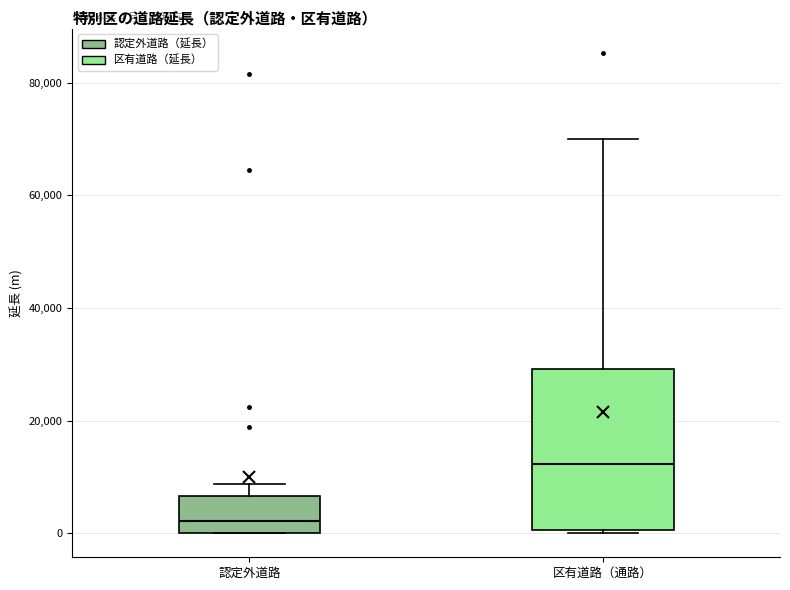

Which box has the lowest median line?

認定外道路